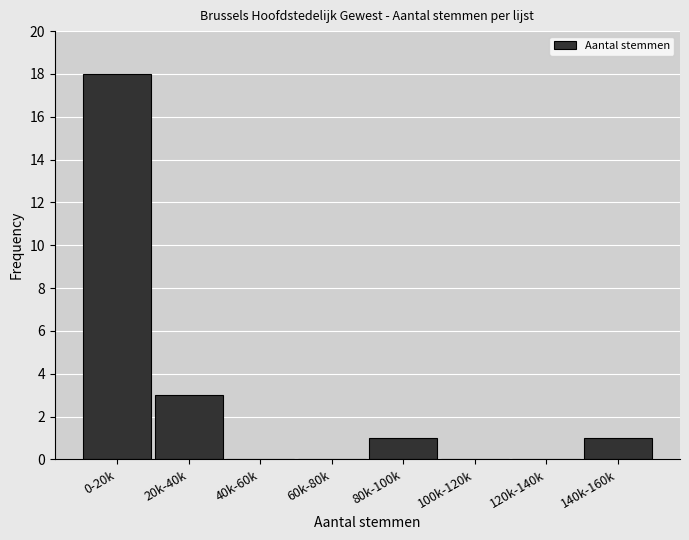

Reading left to right, what are all the values shown in this chart?

0-20k=18	20k-40k=3	40k-60k=0	60k-80k=0	80k-100k=1	100k-120k=0	120k-140k=0	140k-160k=1